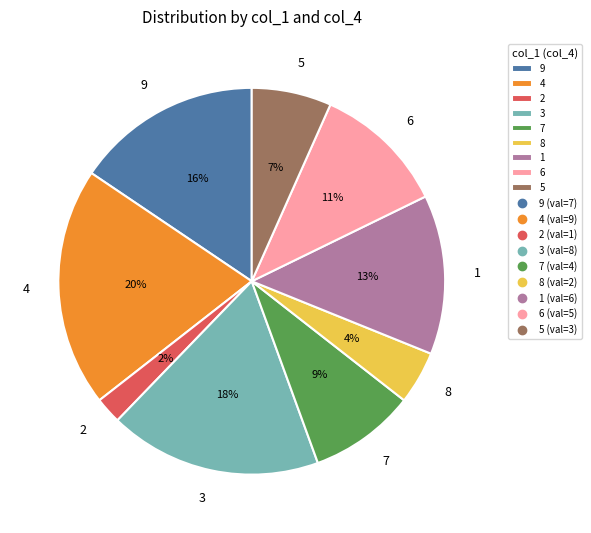

Rank the categories by value from highest to lowest.

4, 3, 9, 1, 6, 7, 5, 8, 2